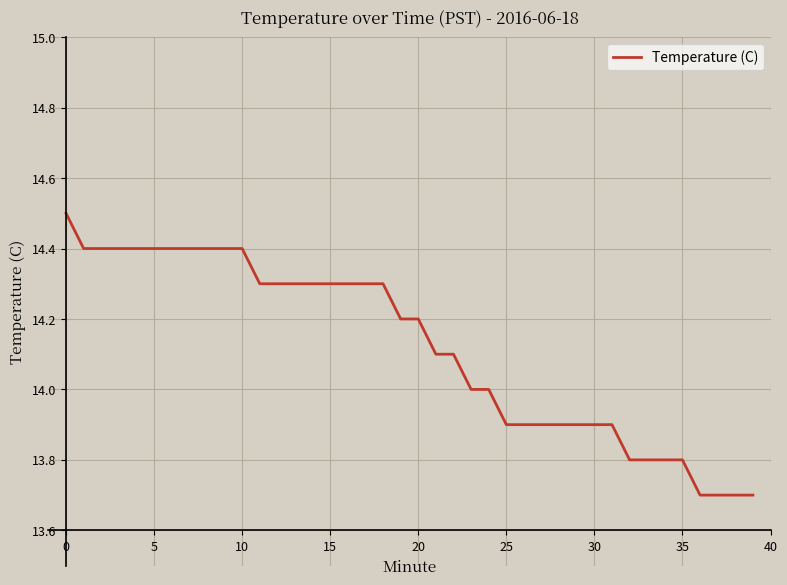

What is the smallest value displayed?

13.7